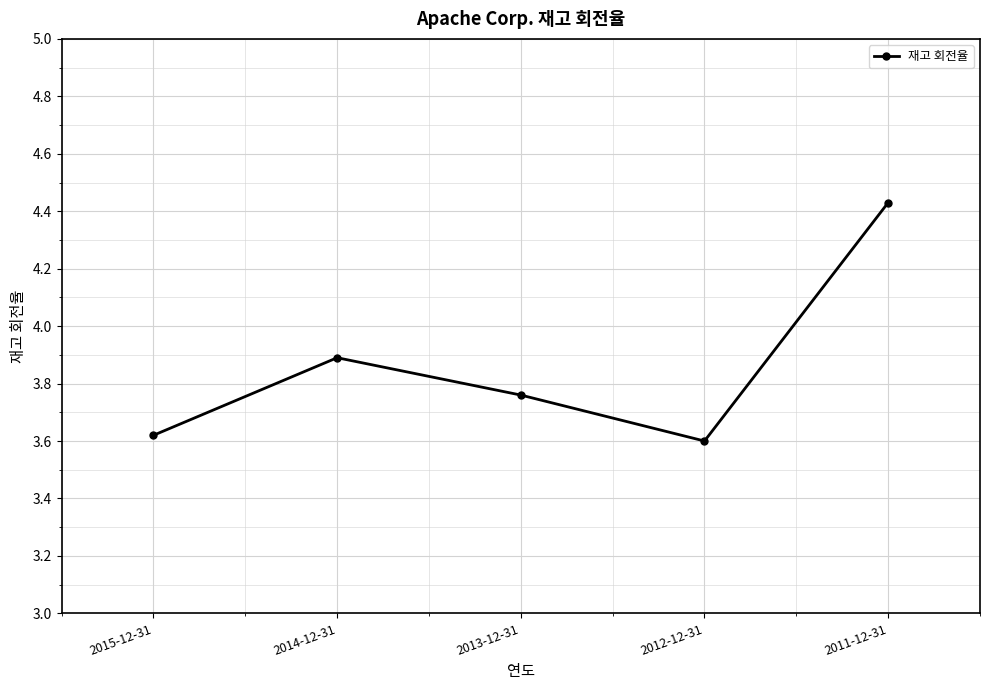

Does the chart display data point markers on the line(s)?

Yes